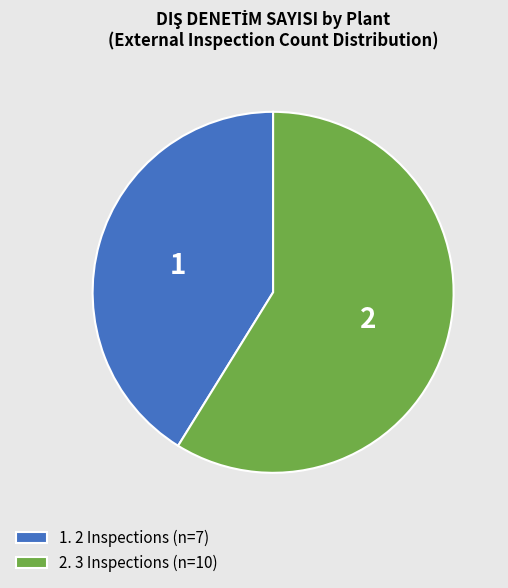

Rank the categories by value from highest to lowest.

2. 3 Inspections (n=10), 1. 2 Inspections (n=7)